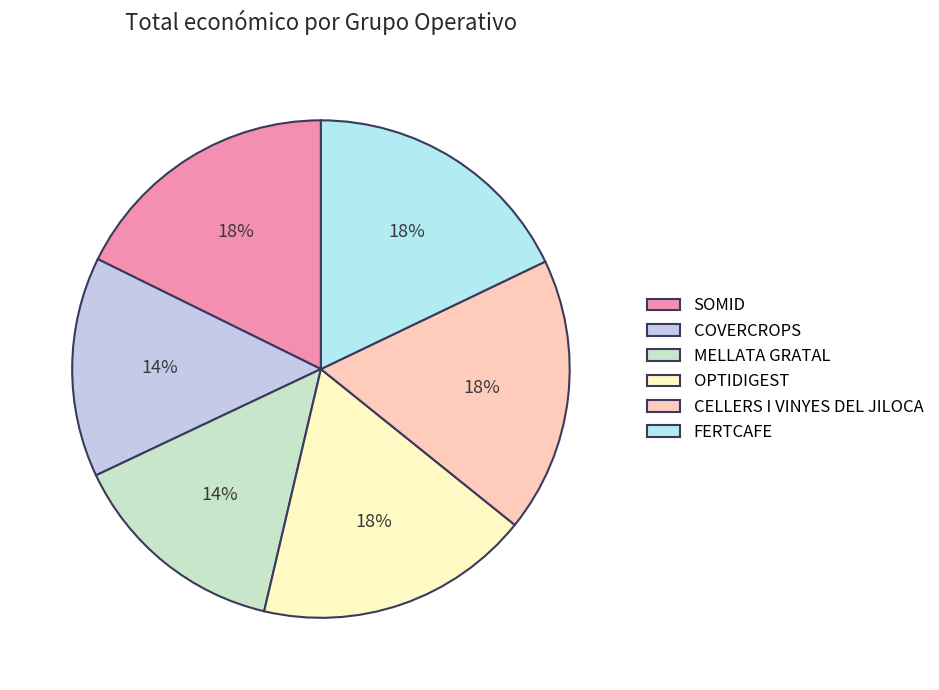

Is it true that OPTIDIGEST is 8% of the pie?

False